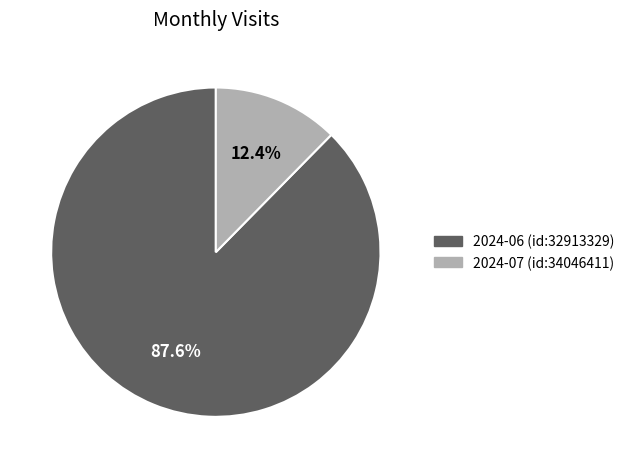

Does 2024-07 (id:34046411) represent more than half of the total?

No